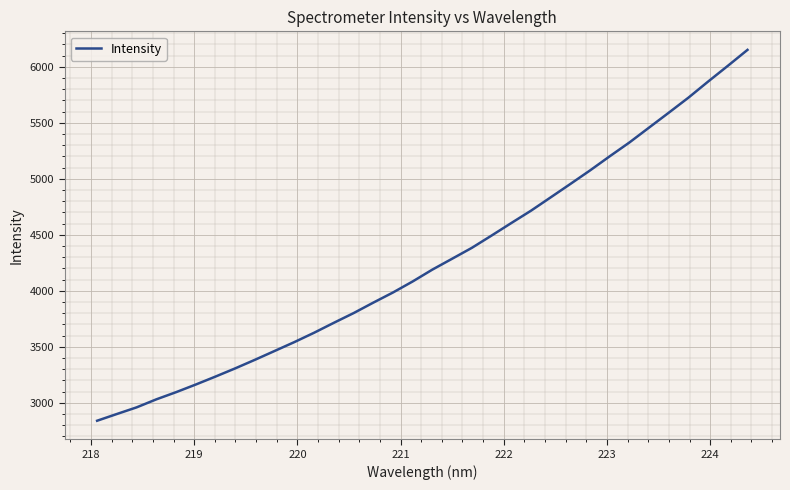

What is the minimum value shown in the chart?

2840.7